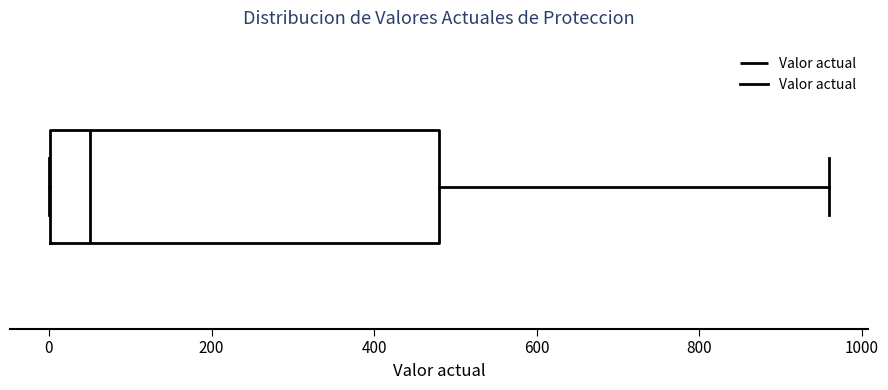

Where is the right edge of the box on the x-axis? The values are not printed on the chart, so give them approximately, as read against the axis.

480